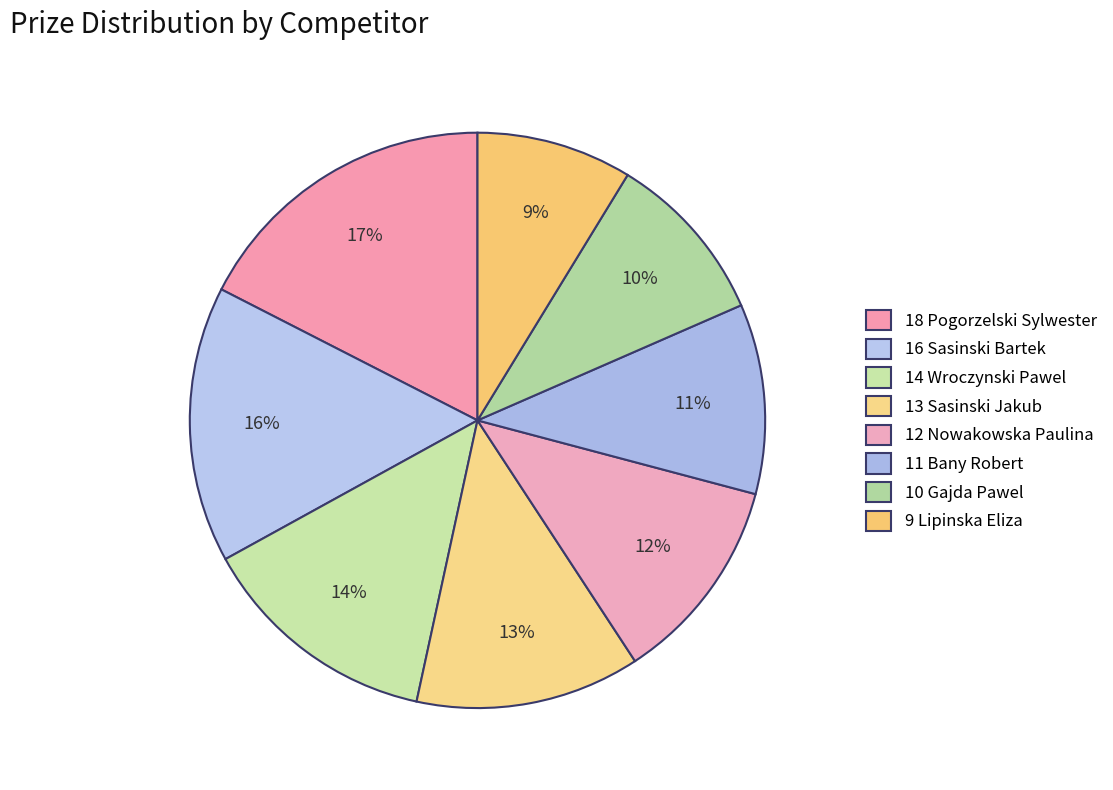

Is there any slice that represents more than half of the pie?

No